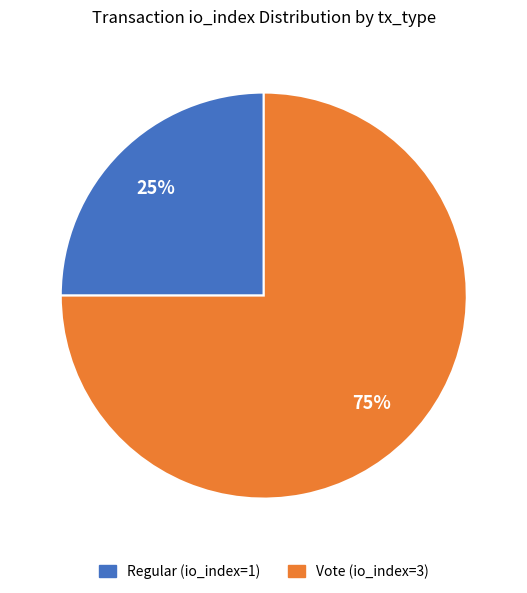

True or false: Regular (io_index=1) accounts for 25% of the total.

True